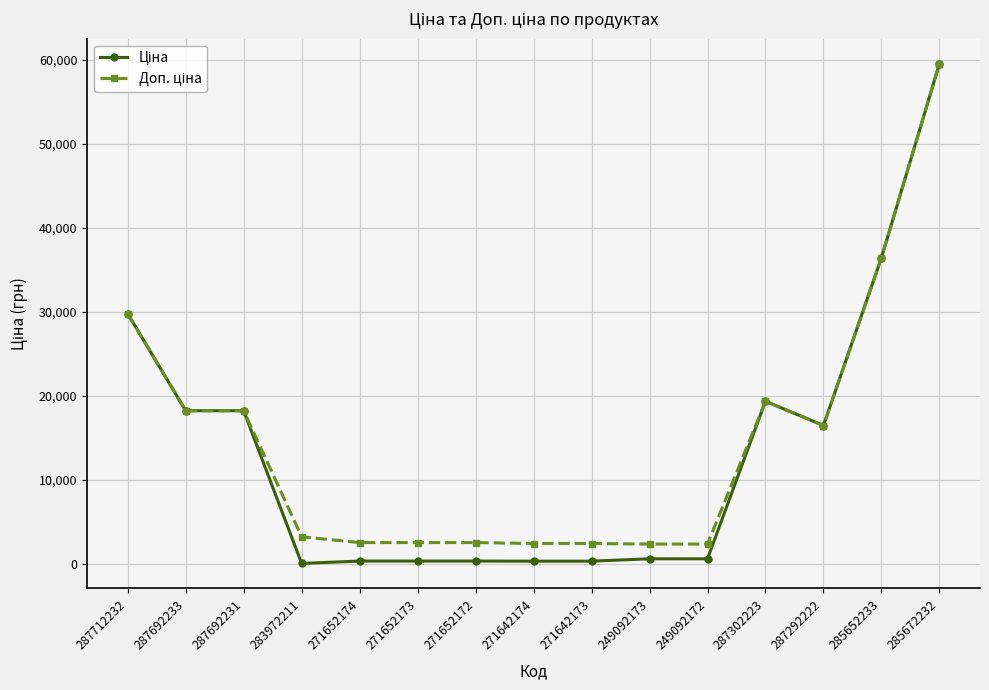

Is this an area chart (filled region under the line)?

No